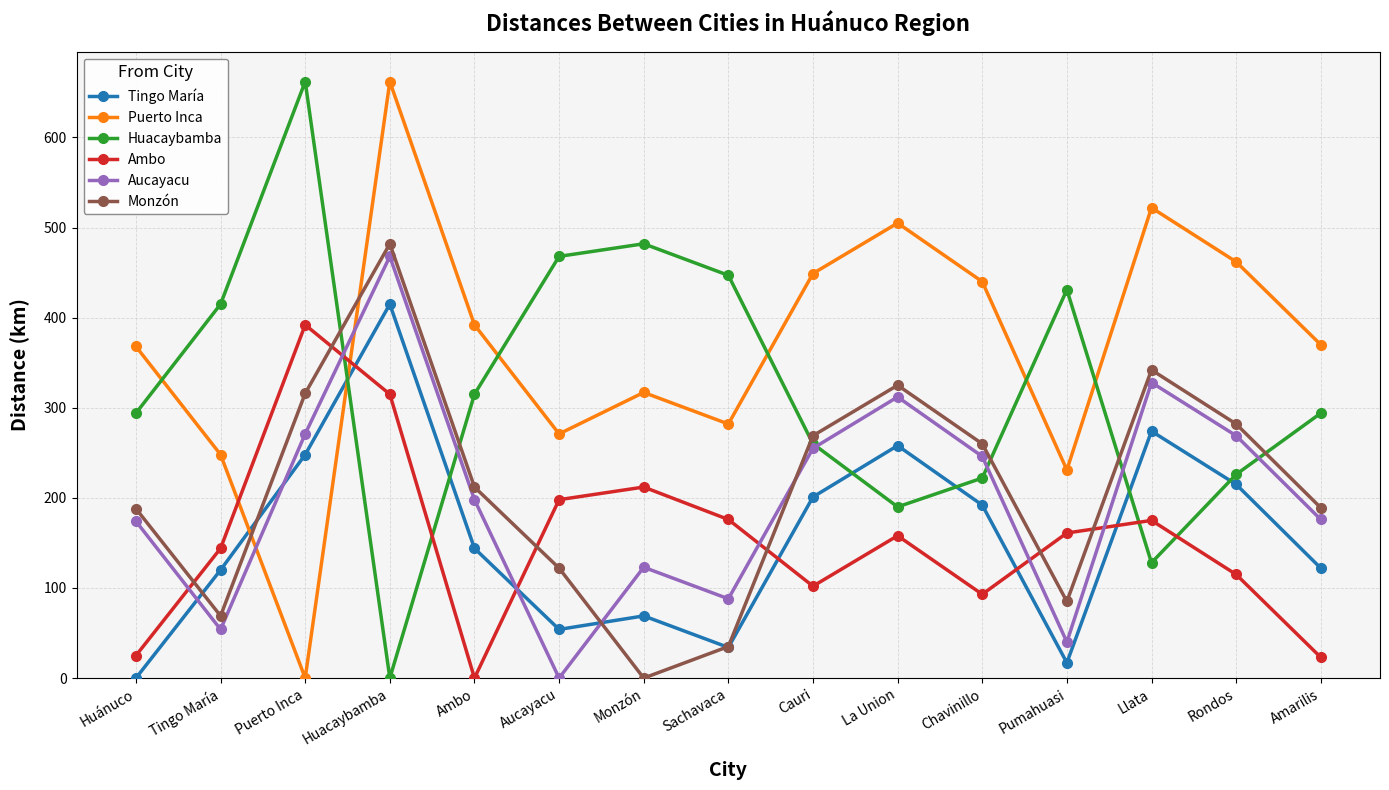

What is the difference between the highest and lowest values at Rondos?

347